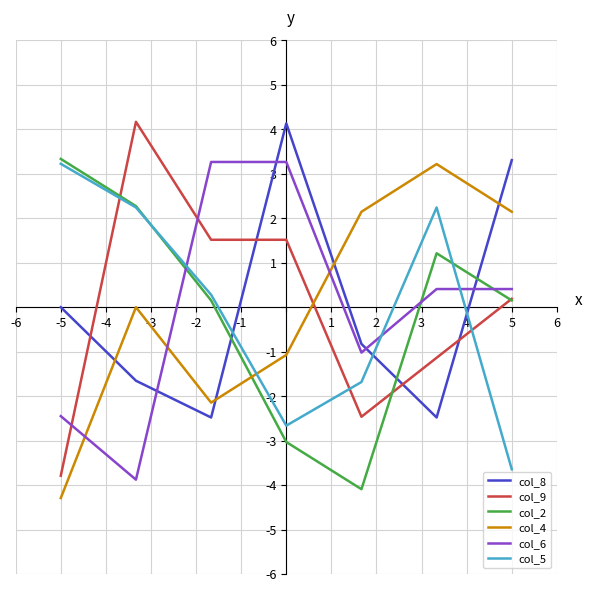

What is the smallest value displayed?

-4.3